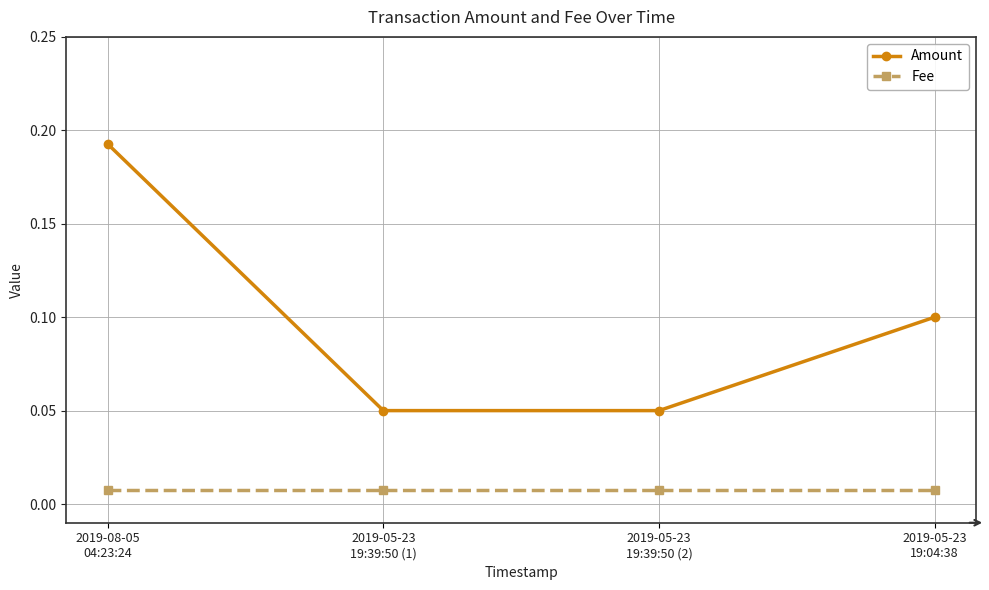

Which series has the largest total across all categories?

Amount